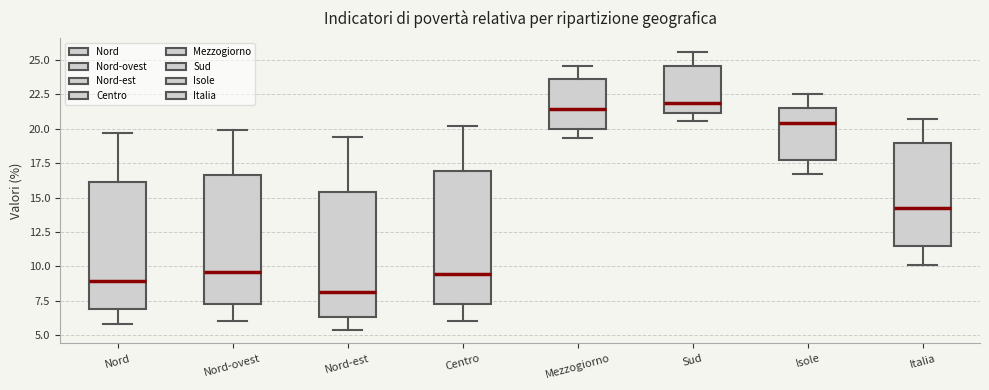

Where does the lower whisker of the box for Italia end on the y-axis? The values are not printed on the chart, so give them approximately, as read against the axis.

10.0